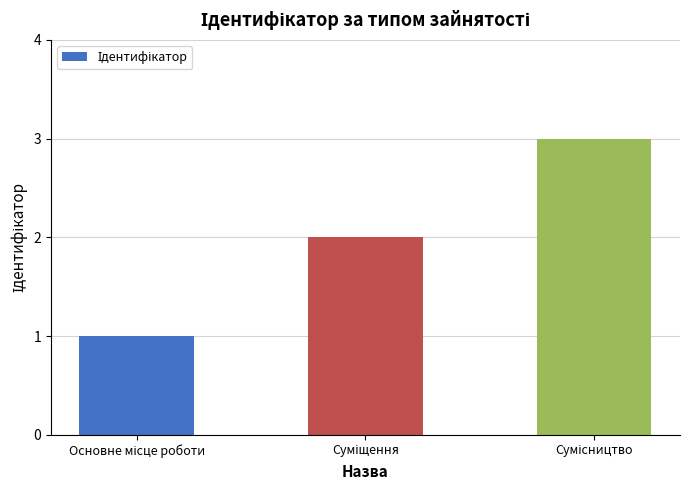

What is the sum of all values?

6